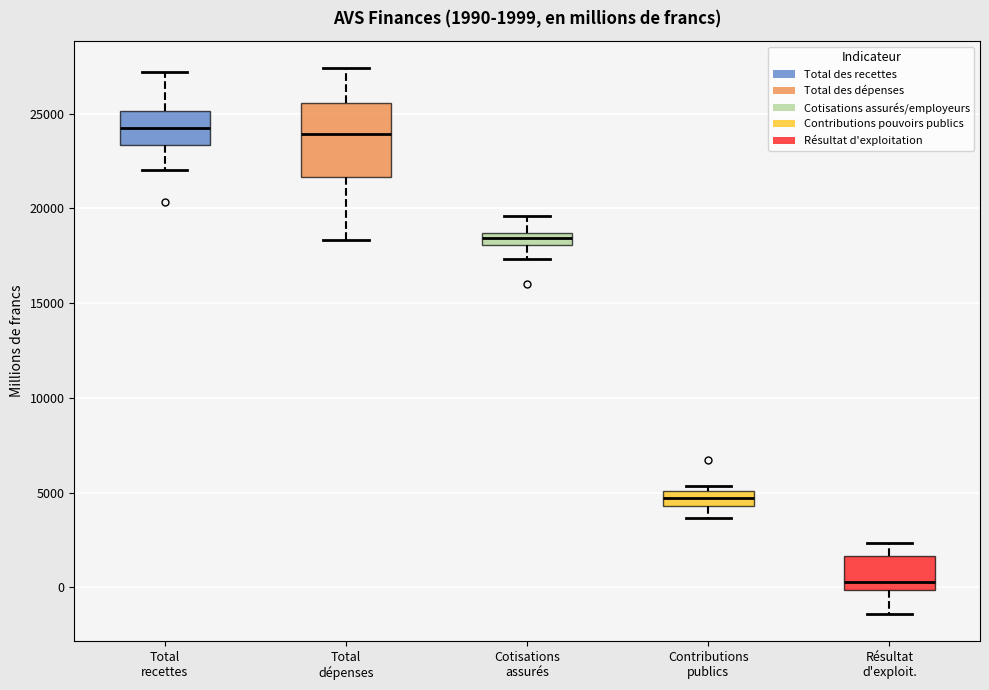

Comparing the boxes themselves (not the whiskers), which one is the tallest?

Total dépenses